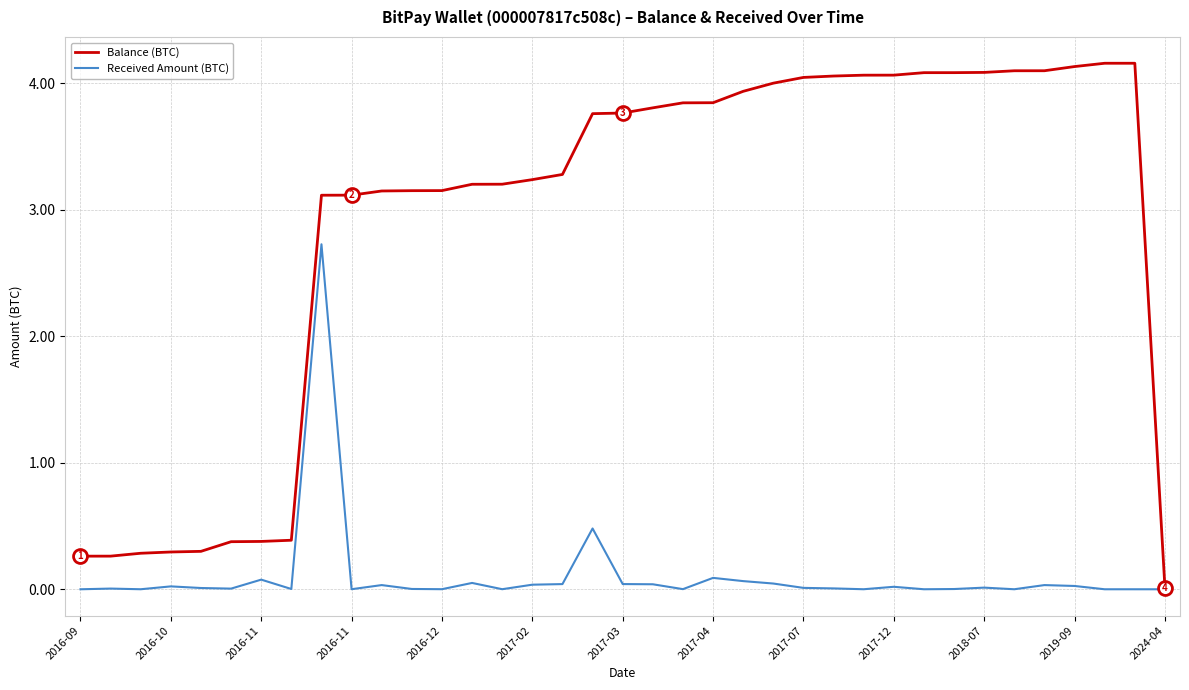

Which series has the widest spread of values?

Balance (BTC)